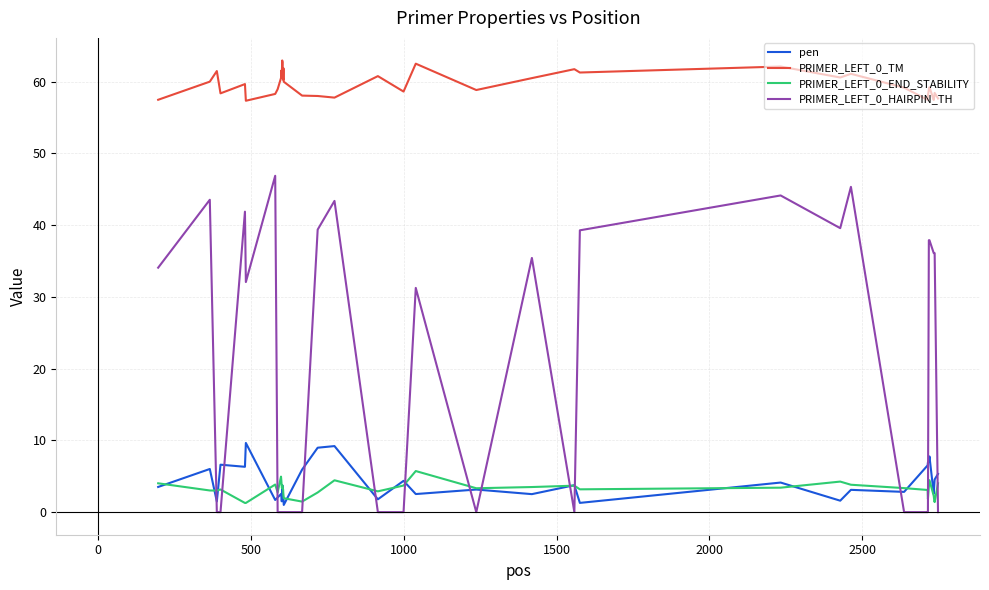

What is the highest value of the pen series?

9.6